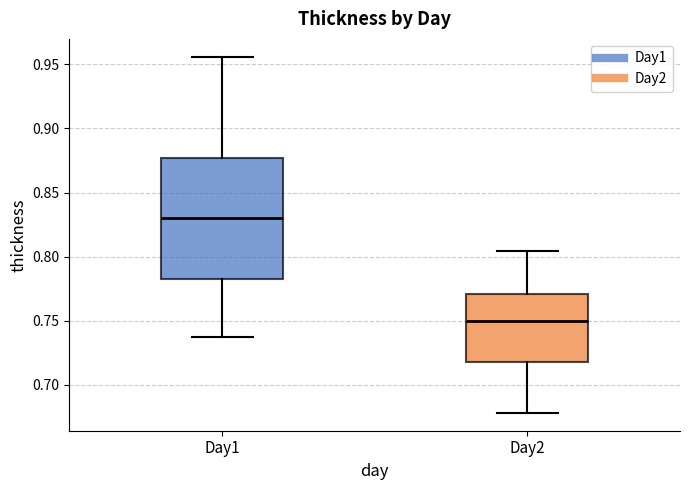

Where does the upper whisker of the box for Day1 end on the y-axis? The values are not printed on the chart, so give them approximately, as read against the axis.

0.955